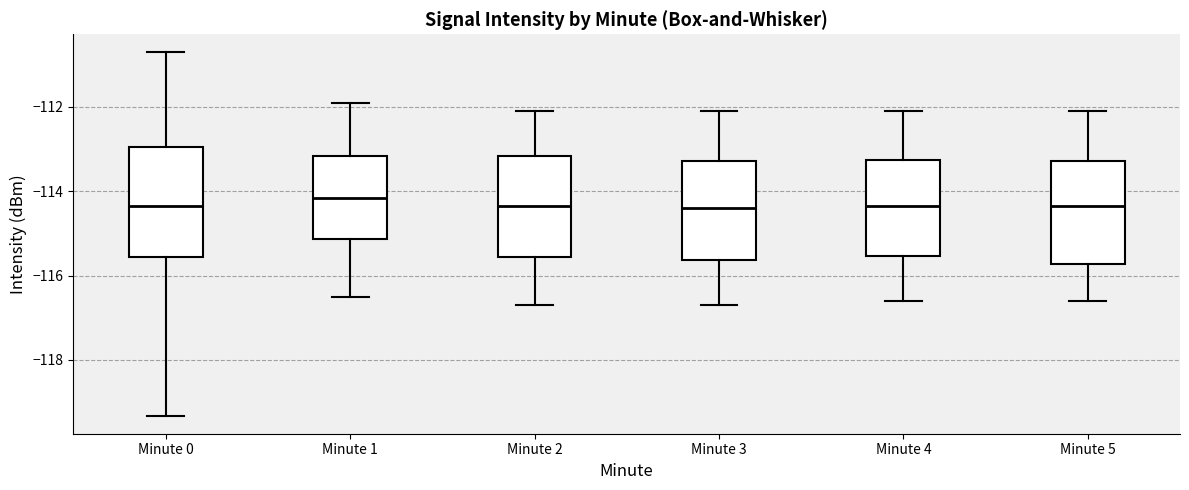

Reading left to right, read every box against the y-axis: the position of its median line, the range the box covers, and the ends of its whiskers. The values are not printed on the chart, so give them approximately, as read against the axis.

Minute 0: median -114.4, box -115.6 to -113.0, whiskers -119.4 to -110.8
Minute 1: median -114.2, box -115.2 to -113.2, whiskers -116.4 to -111.8
Minute 2: median -114.4, box -115.6 to -113.2, whiskers -116.6 to -112.0
Minute 3: median -114.4, box -115.6 to -113.2, whiskers -116.6 to -112.0
Minute 4: median -114.4, box -115.6 to -113.2, whiskers -116.6 to -112.0
Minute 5: median -114.4, box -115.8 to -113.2, whiskers -116.6 to -112.0